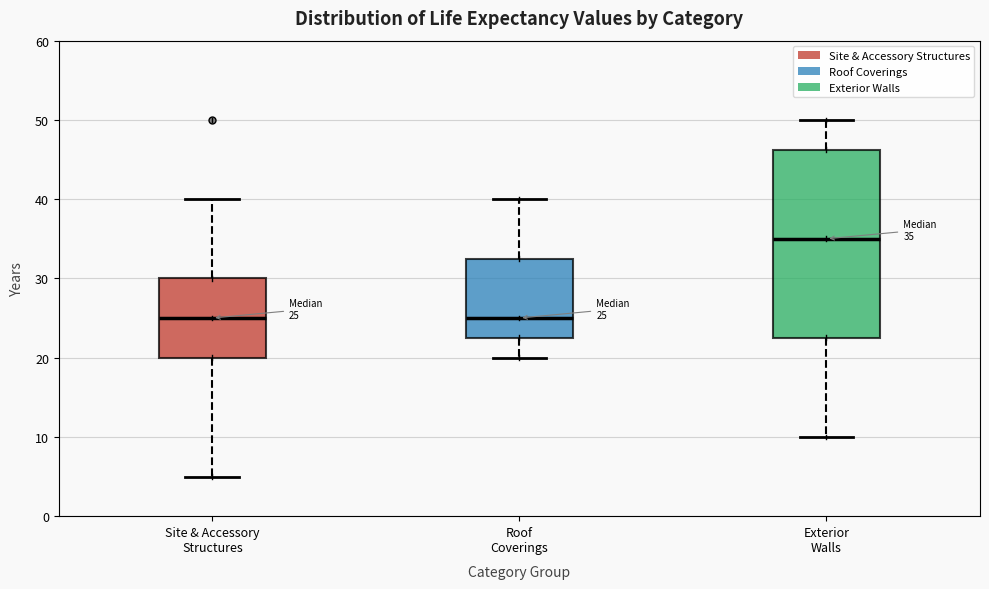

Comparing the boxes themselves (not the whiskers), which one is the tallest?

Exterior Walls